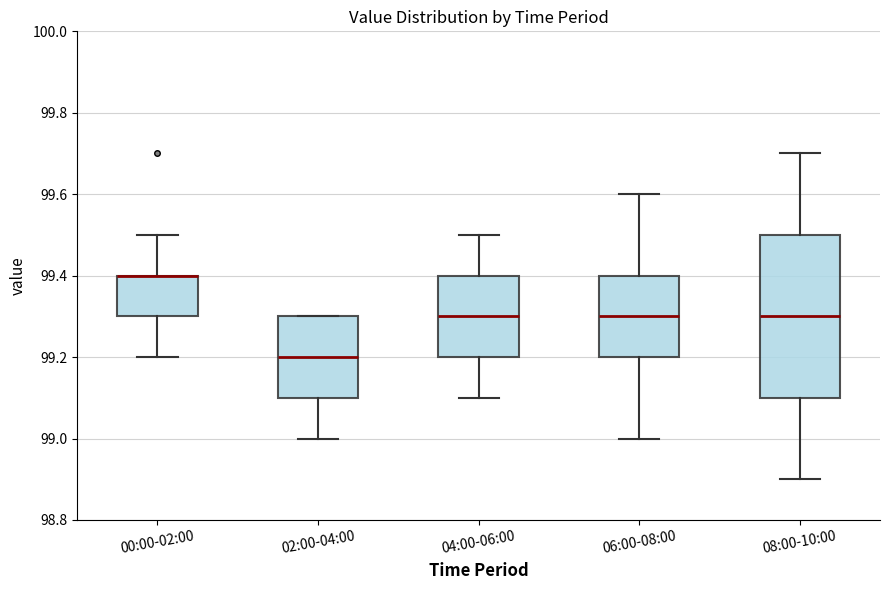

Reading left to right, transcribe this box plot: for each box, give where its median line is, the range the box spans, and where its two whiskers end, as read against the y-axis. The values are not printed on the chart, so give them approximately, as read against the axis.

00:00-02:00: median 99.4 (drawn on the box's upper edge), box 99.3 to 99.4, whiskers 99.2 to 99.5
02:00-04:00: median 99.2, box 99.1 to 99.3, whiskers 99.0 to 99.3
04:00-06:00: median 99.3, box 99.2 to 99.4, whiskers 99.1 to 99.5
06:00-08:00: median 99.3, box 99.2 to 99.4, whiskers 99.0 to 99.6
08:00-10:00: median 99.3, box 99.1 to 99.5, whiskers 98.9 to 99.7